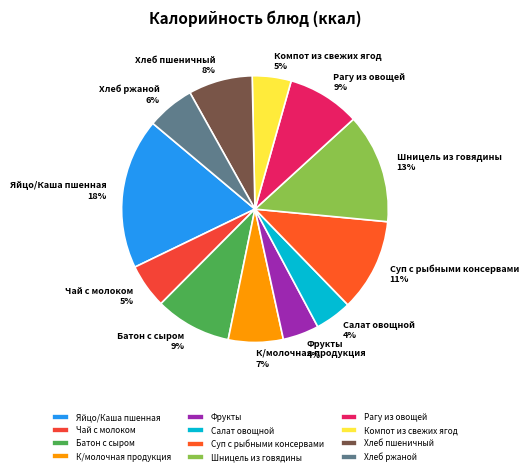

Count the number of slices in the pie.

12